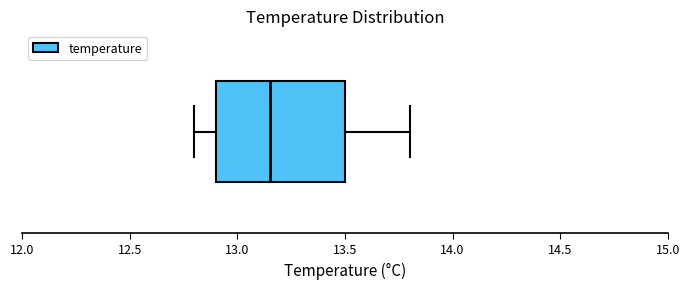

Read this box plot against the x-axis: the position of the median line, the range covered by the box, and the ends of both whiskers. The values are not printed on the chart, so give them approximately, as read against the axis.

median 13.15, box 12.90 to 13.50, whiskers 12.80 to 13.80